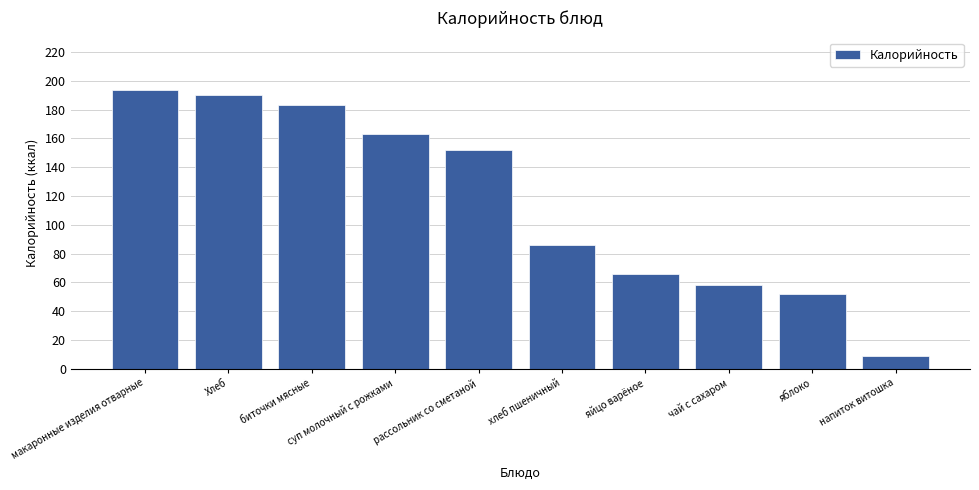

Which has a higher value, яблоко or рассольник со сметаной?

рассольник со сметаной